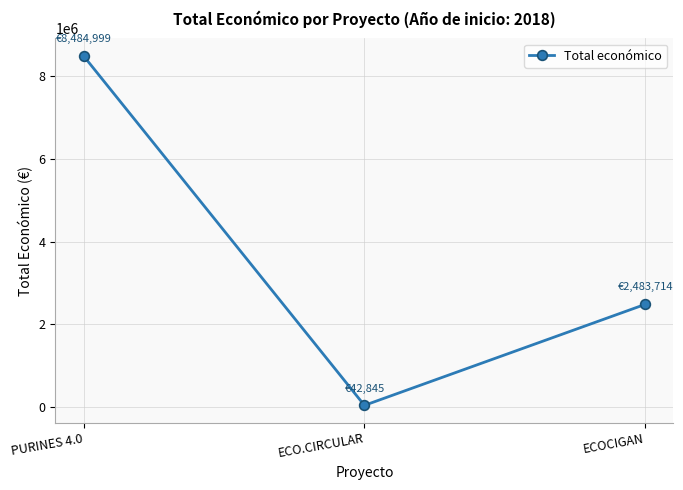

List the labels in order of value, largest first.

PURINES 4.0, ECOCIGAN, ECO.CIRCULAR